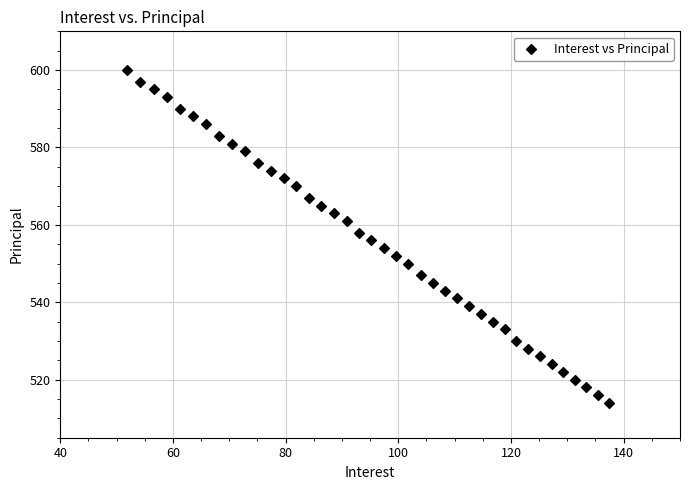

What is the range of Y values (max minus min)?

86